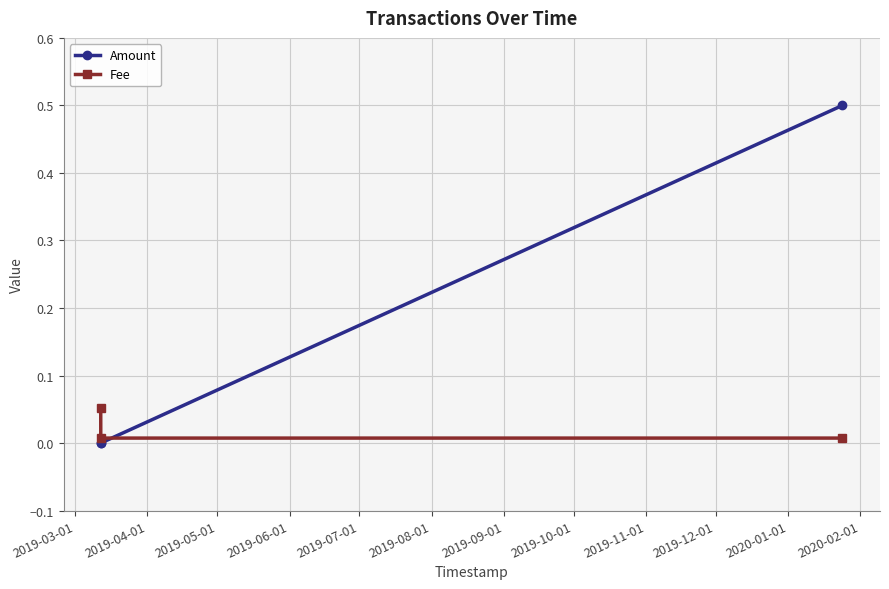

List the series in order of their overall mean, lowest first.

Fee, Amount